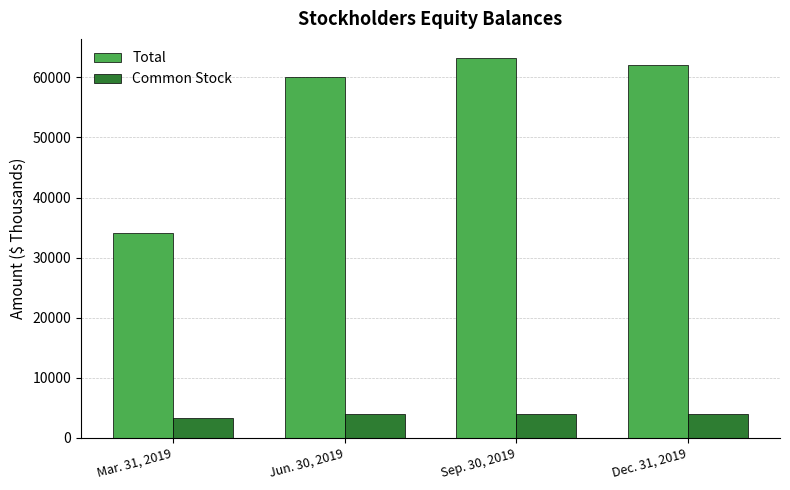

The value of Total at Jun. 30, 2019 is 60022. True or false?

True